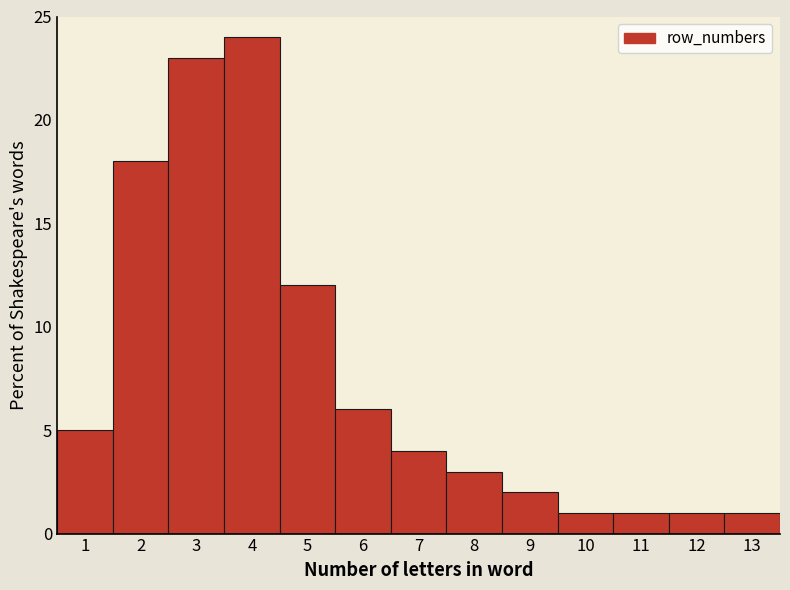

Reading left to right, transcribe this chart: for each bar, give the range it covers on the x-axis and its height. The values are not printed on the chart, so give them approximately, as read against the axis.

0.5 to 1.5: 5
1.5 to 2.5: 18
2.5 to 3.5: 23
3.5 to 4.5: 24
4.5 to 5.5: 12
5.5 to 6.5: 6
6.5 to 7.5: 4
7.5 to 8.5: 3
8.5 to 9.5: 2
9.5 to 10.5: 1
10.5 to 11.5: 1
11.5 to 12.5: 1
12.5 to 13.5: 1